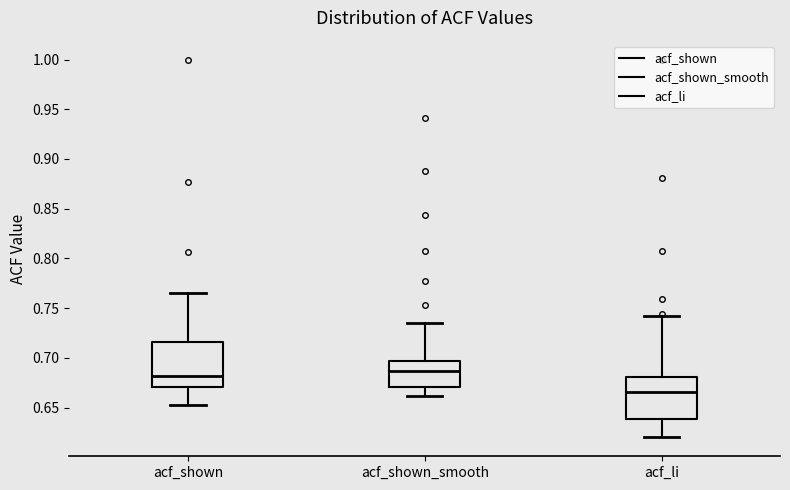

Where is the upper edge of the box for acf_li on the y-axis? The values are not printed on the chart, so give them approximately, as read against the axis.

0.680